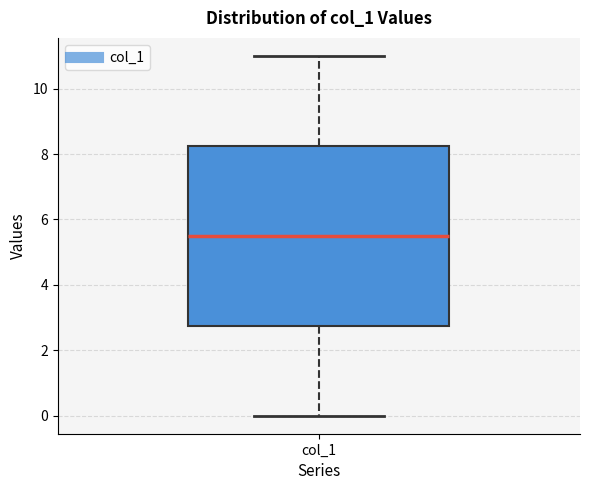

Transcribe this box plot: give where the median line is, the range the box spans, and where the two whiskers end, as read against the y-axis. The values are not printed on the chart, so give them approximately, as read against the axis.

median 5.6, box 2.8 to 8.2, whiskers 0.0 to 11.0